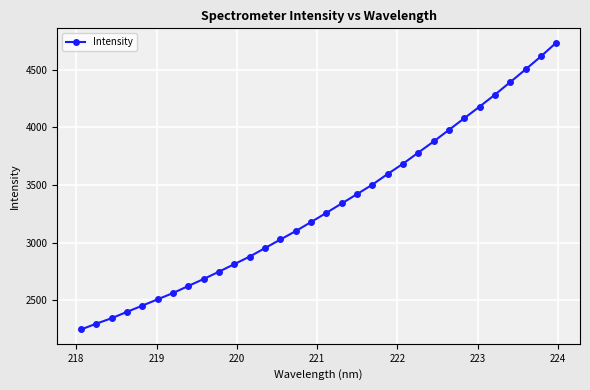

What is the average value?

3314.5